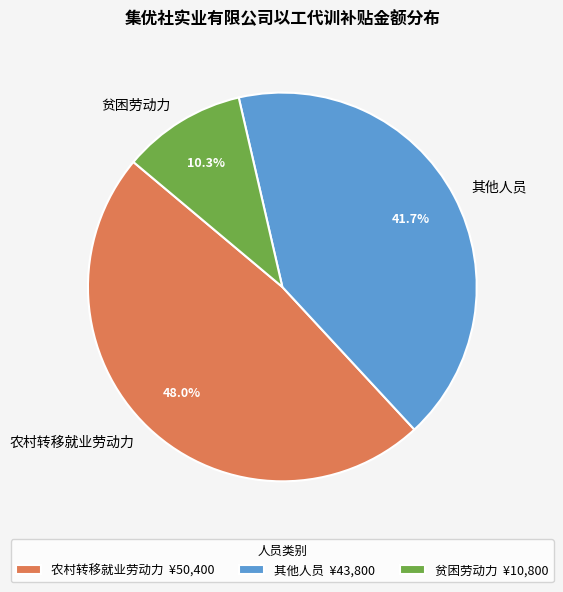

Count the number of slices in the pie.

3